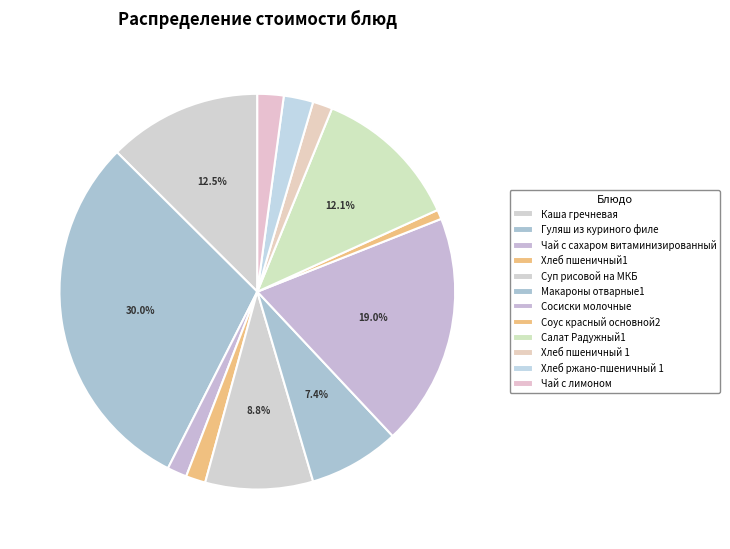

Rank the categories by value from lowest to highest.

Соус красный основной2, Чай с сахаром витаминизированный, Хлеб пшеничный1, Хлеб пшеничный 1, Чай с лимоном, Хлеб ржано-пшеничный 1, Макароны отварные1, Суп рисовой на МКБ, Салат Радужный1, Каша гречневая, Сосиски молочные, Гуляш из куриного филе